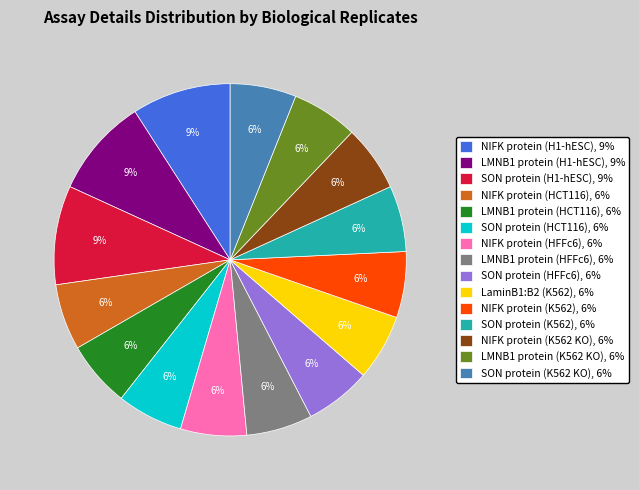

Is NIFK protein (H1-hESC) the majority of the pie?

No